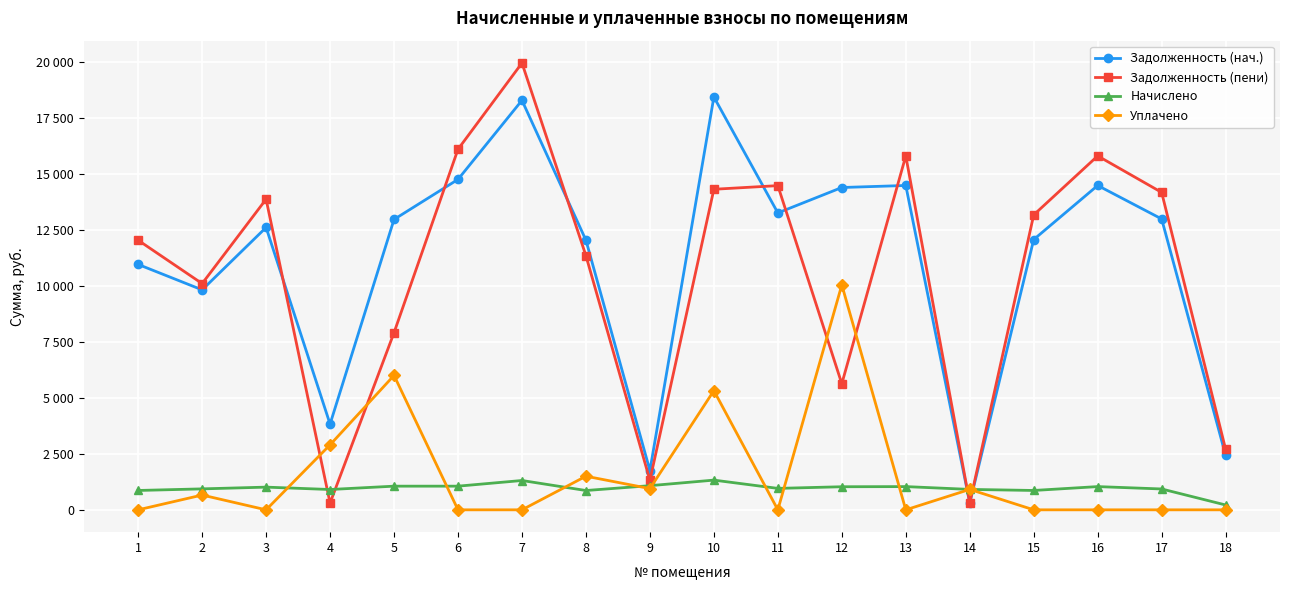

What is the total value across all series at 6?

31898.6